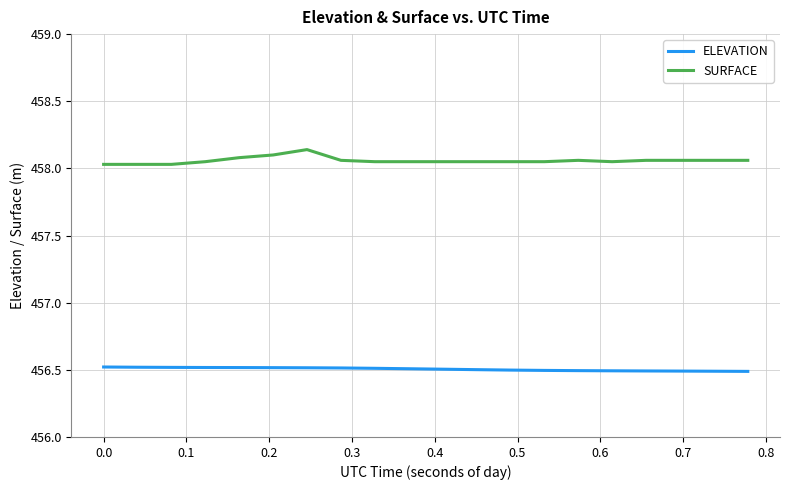

What are all the series names shown in the legend?

ELEVATION, SURFACE